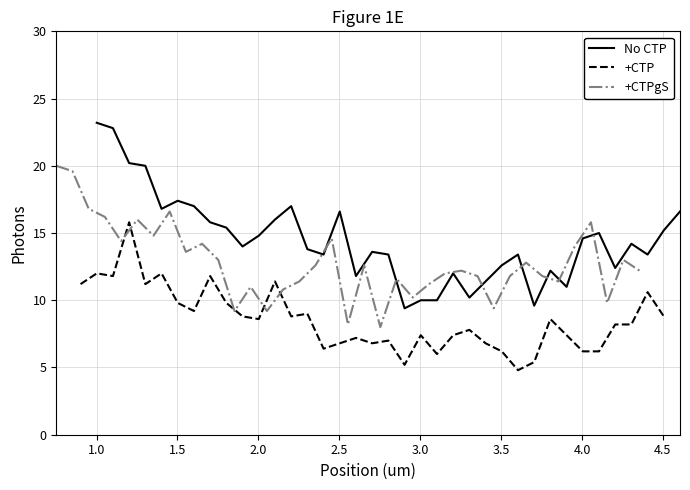

What is the difference between the maximum and minimum values in the +CTP series?

11.0